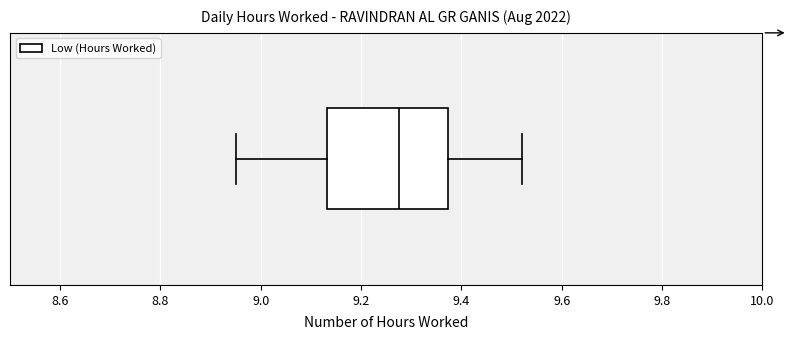

Where does the median line of the box sit on the x-axis? The values are not printed on the chart, so give them approximately, as read against the axis.

9.28